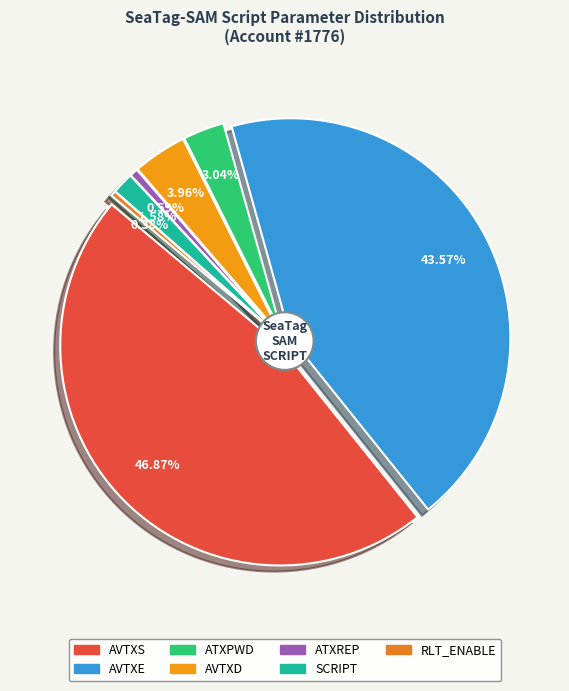

What is the total percentage of ATXREP and AVTXE?

44.2%